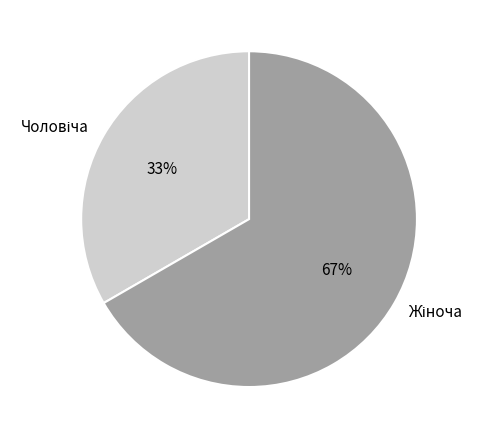

To the nearest percent, what is the average slice percentage?

50%